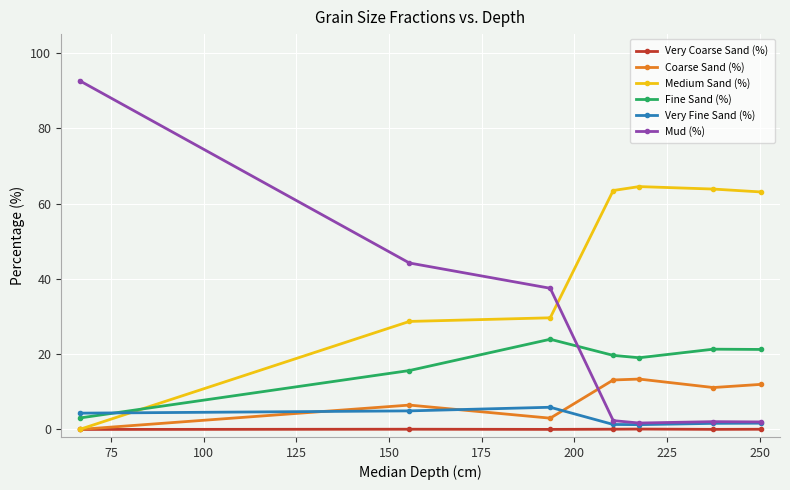

Which series has the widest spread of values?

Mud (%)